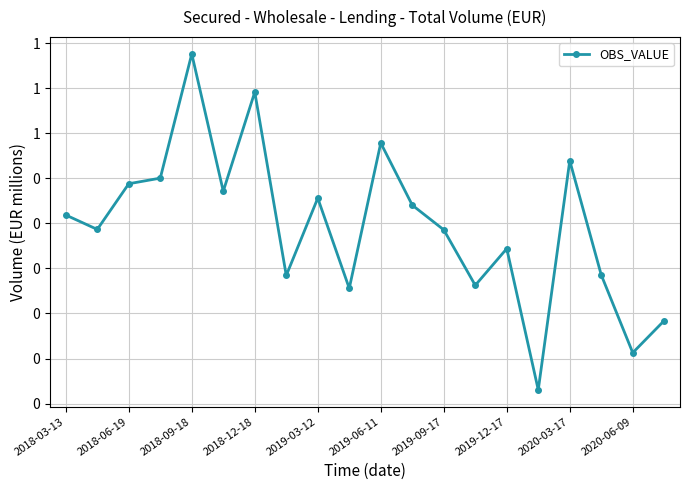

Does the chart have visible grid lines?

Yes